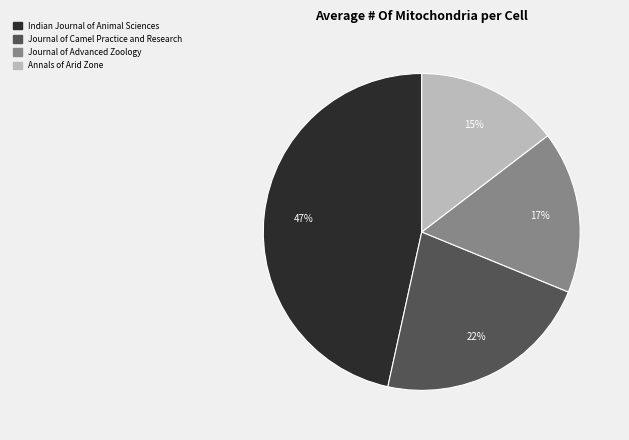

To the nearest percent, what is the difference between the largest and smallest slice percentages?

32%